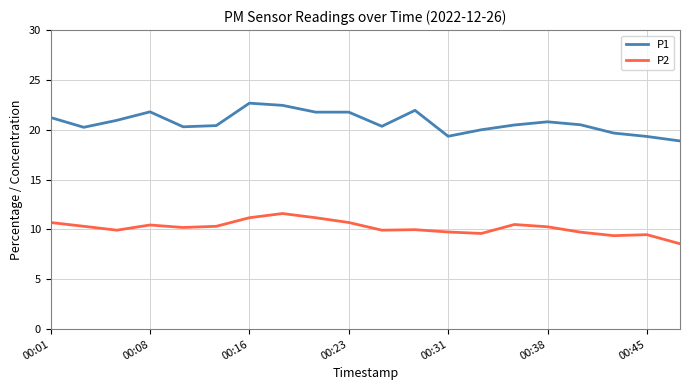

What is the greatest value displayed?

22.7